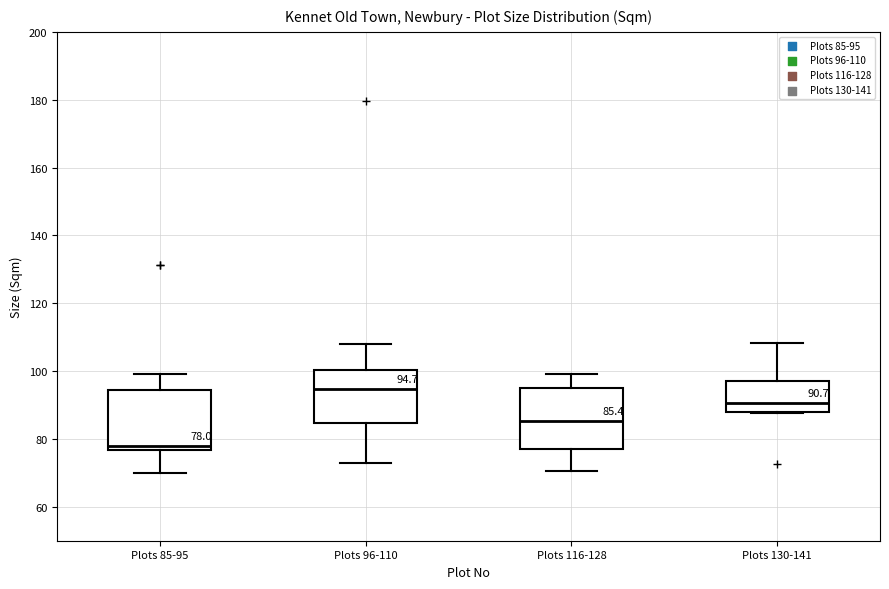

Which box's median line is the highest?

Plots 96-110